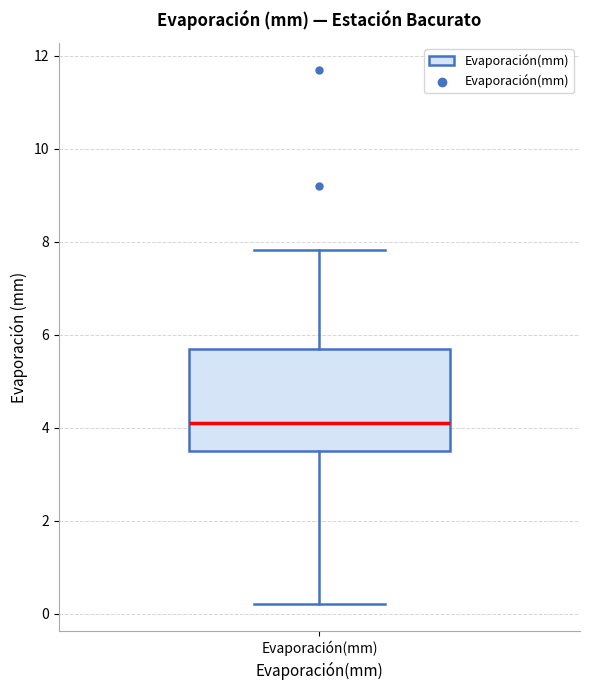

Where does the median line of the box for Evaporación(mm) sit on the y-axis? The values are not printed on the chart, so give them approximately, as read against the axis.

4.2